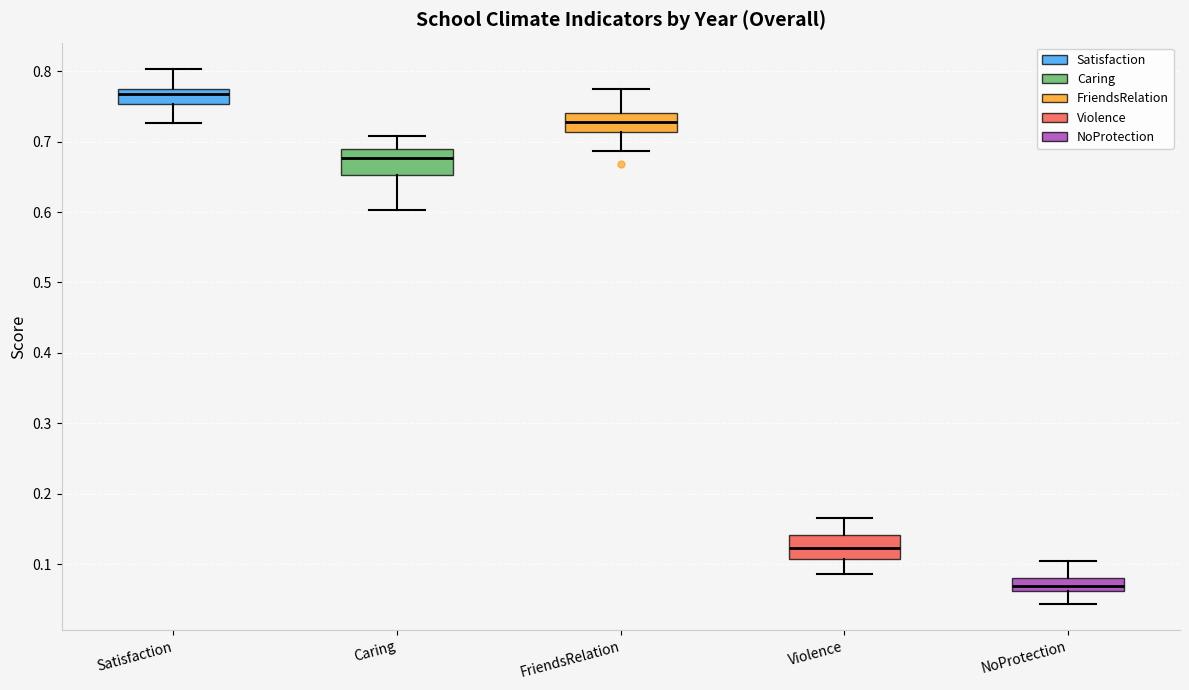

Reading left to right, read every box against the y-axis: the position of its median line, the range the box covers, and the ends of its whiskers. The values are not printed on the chart, so give them approximately, as read against the axis.

Satisfaction: median 0.77 (just below the box's upper edge), box 0.75 to 0.77, whiskers 0.73 to 0.80
Caring: median 0.68, box 0.65 to 0.69, whiskers 0.60 to 0.71
FriendsRelation: median 0.73, box 0.71 to 0.74, whiskers 0.69 to 0.78
Violence: median 0.12, box 0.11 to 0.14, whiskers 0.09 to 0.17
NoProtection: median 0.07, box 0.06 to 0.08, whiskers 0.04 to 0.10